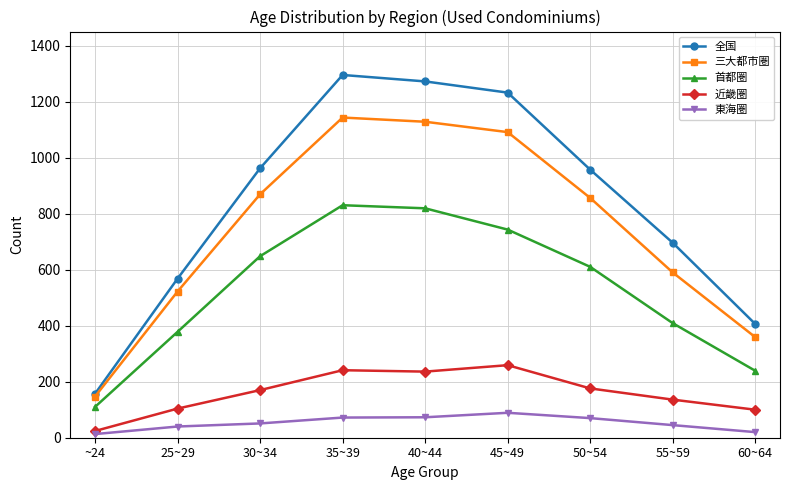

True or false: 首都圏 and 三大都市圏 cross at least once.

False